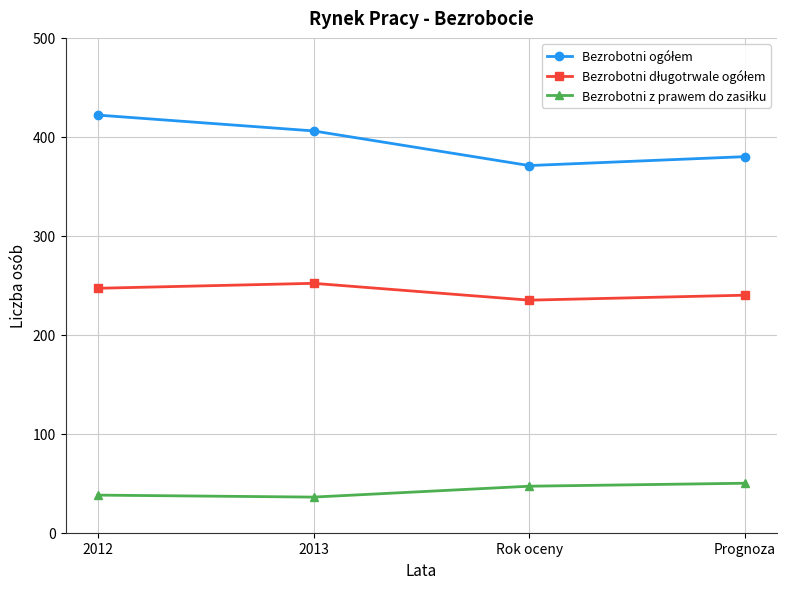

What is the label of the 4th point from the right?

2012